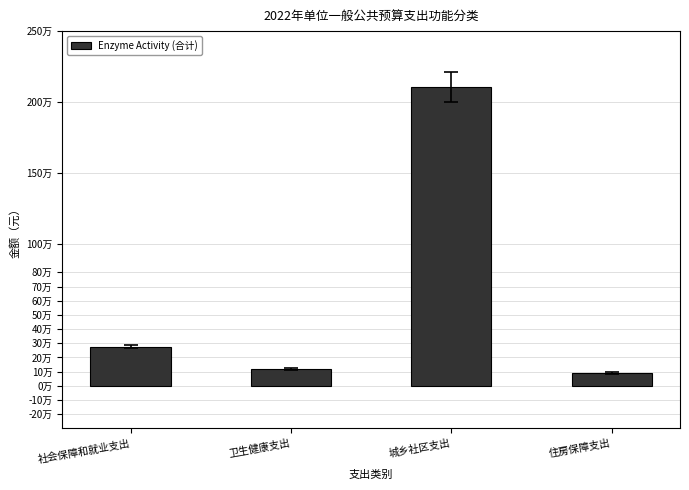

What is the sum of the values at 城乡社区支出 and 住房保障支出?

2196100